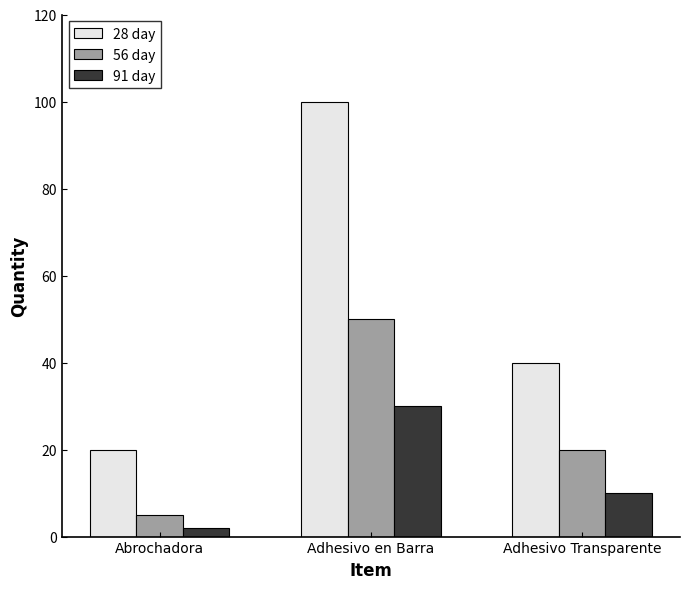

How many data points does each series have?

3